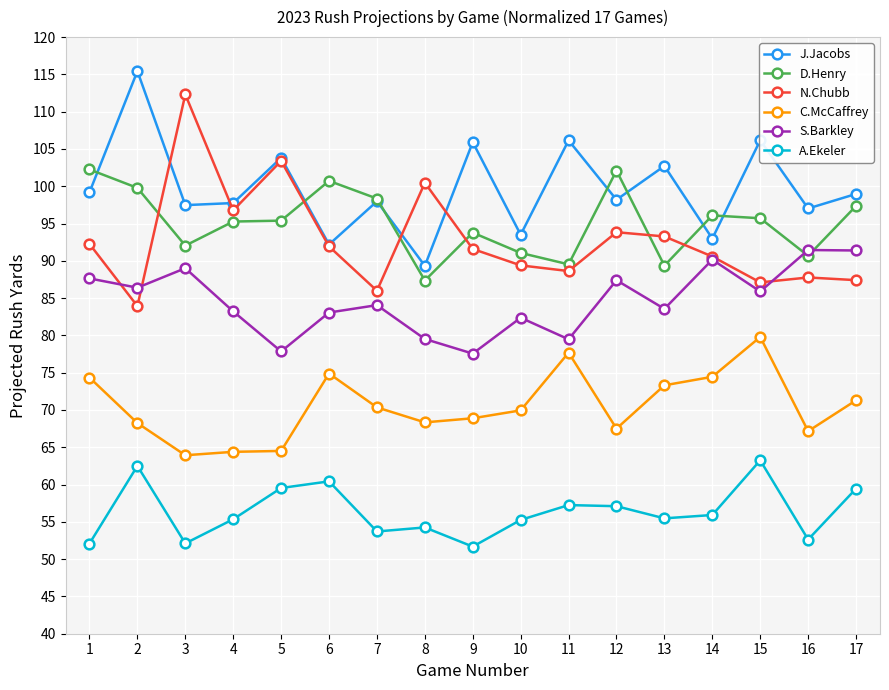

True or false: J.Jacobs and S.Barkley intersect in this chart.

False